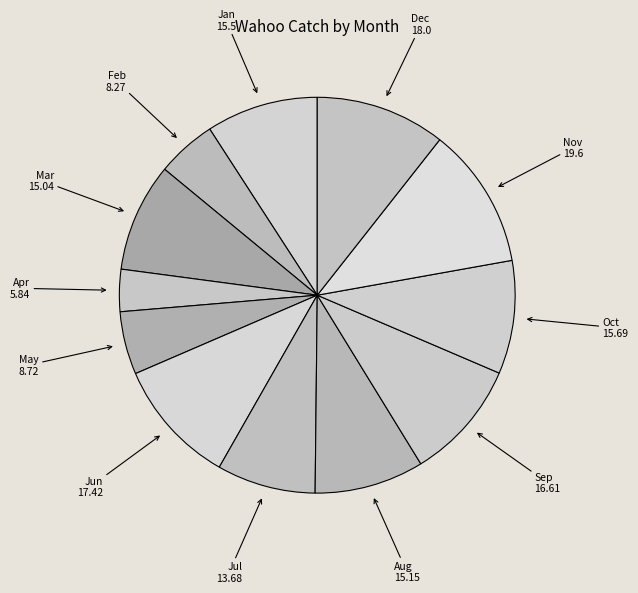

Does any single category account for the majority?

No